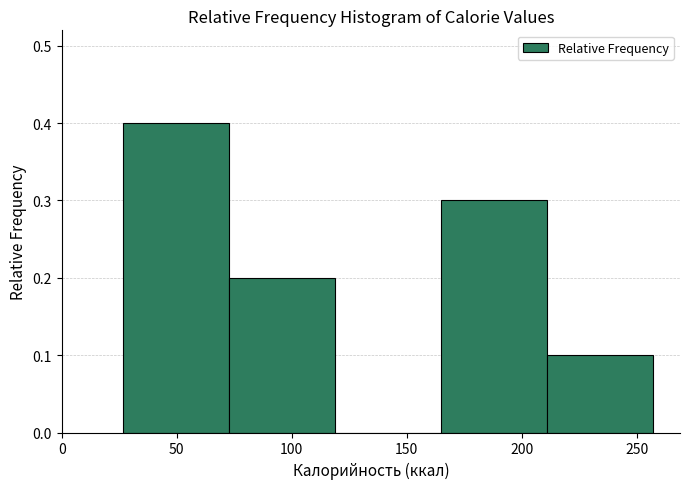

What is the height of the bar covering 165 to 210 on the x-axis? Neither the bar edges nor the heights are printed on the chart, so give them approximately, as read against the axes.

0.3